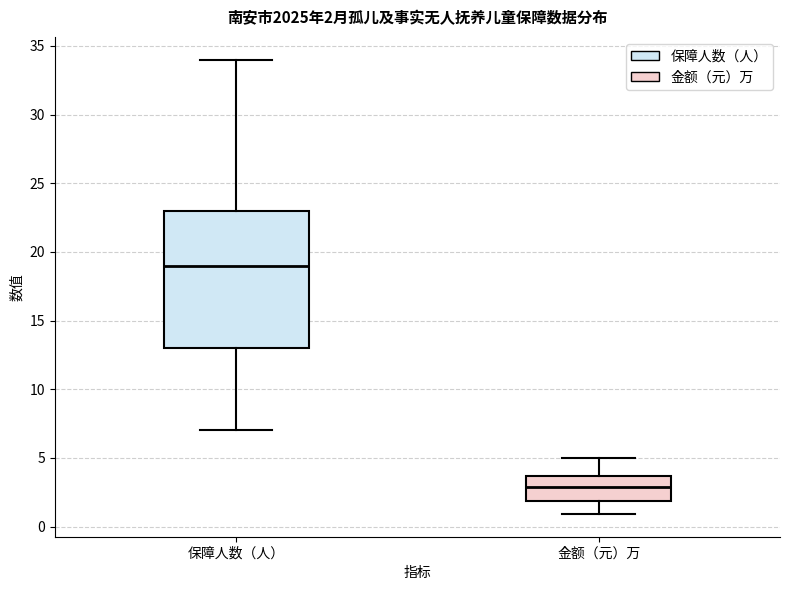

Which box is the tallest, from its lower edge to its upper edge?

保障人数（人）